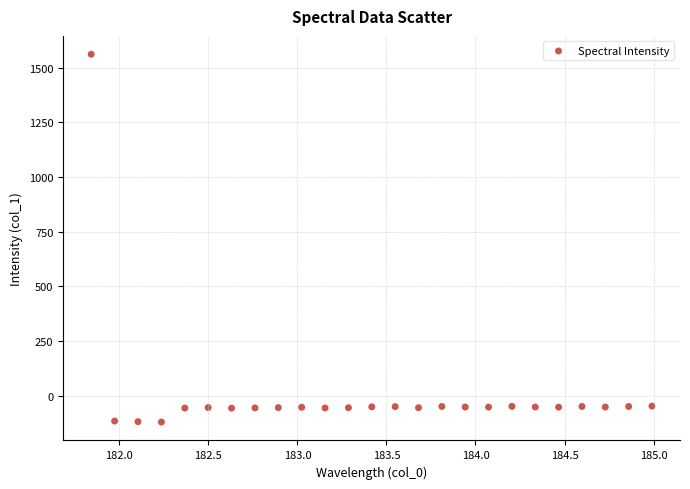

What is the range of Y values (max minus min)?

1682.2